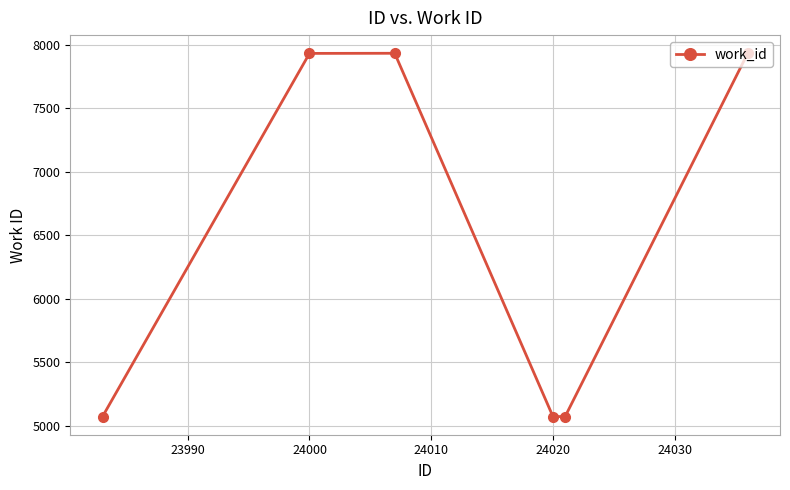

True or false: the data has more than 2 interior local peaks.

False